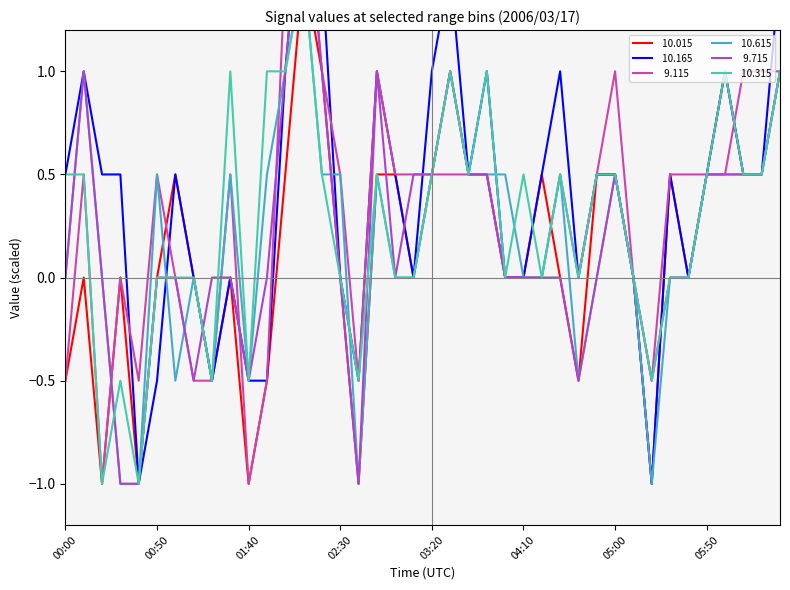

Which label corresponds to the largest value in the chart?

02:10